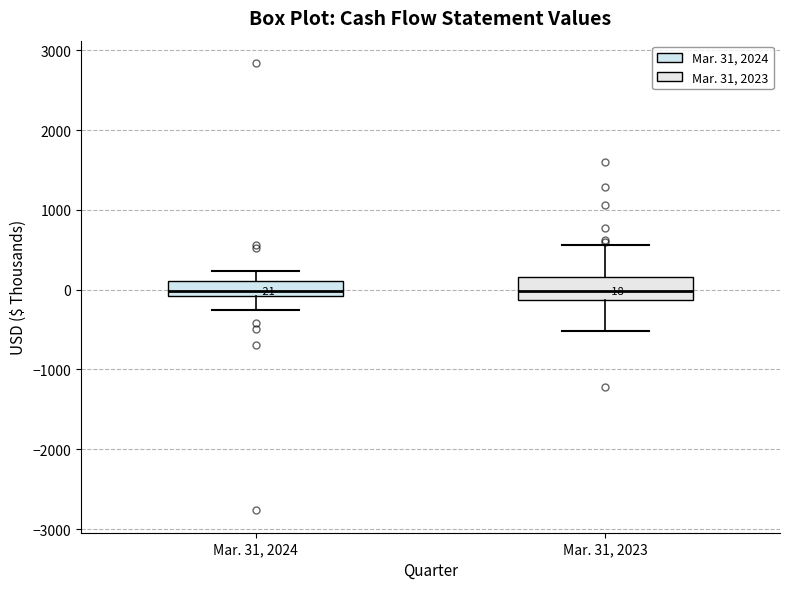

Which box is the tallest, from its lower edge to its upper edge?

Mar. 31, 2023